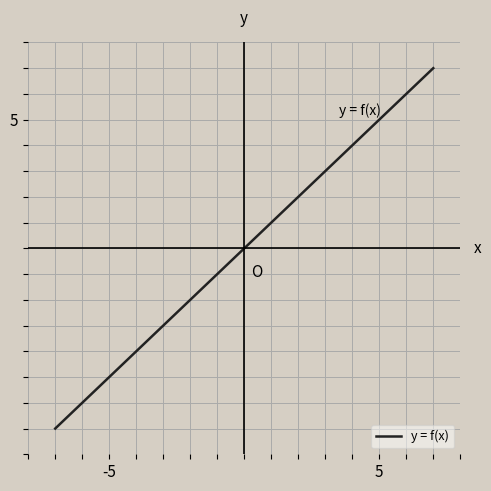

True or false: there are more than 2 points higher than both neighbors.

False